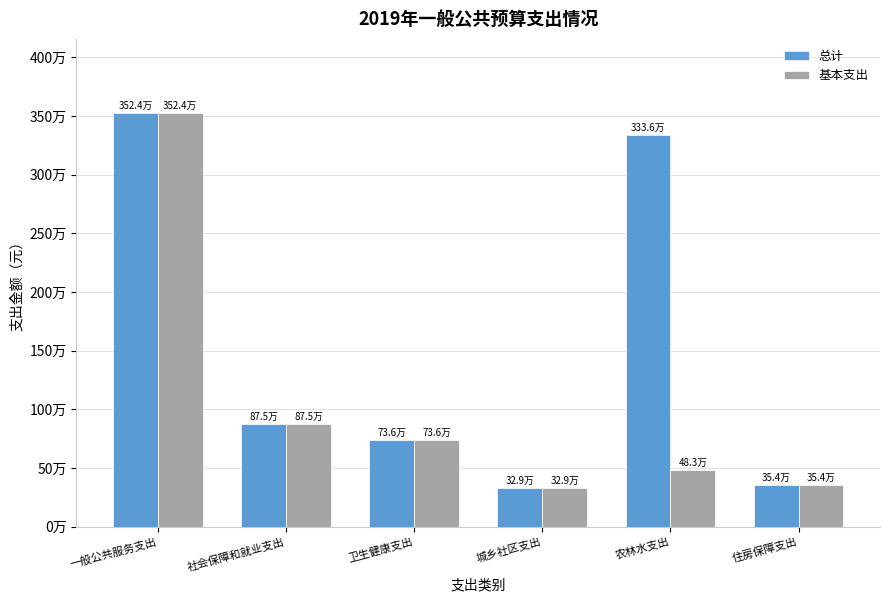

Which series has the largest range (max minus min)?

总计